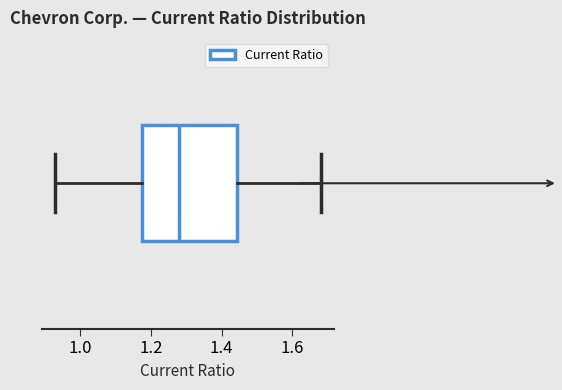

Where is the right edge of the box on the x-axis? The values are not printed on the chart, so give them approximately, as read against the axis.

1.44